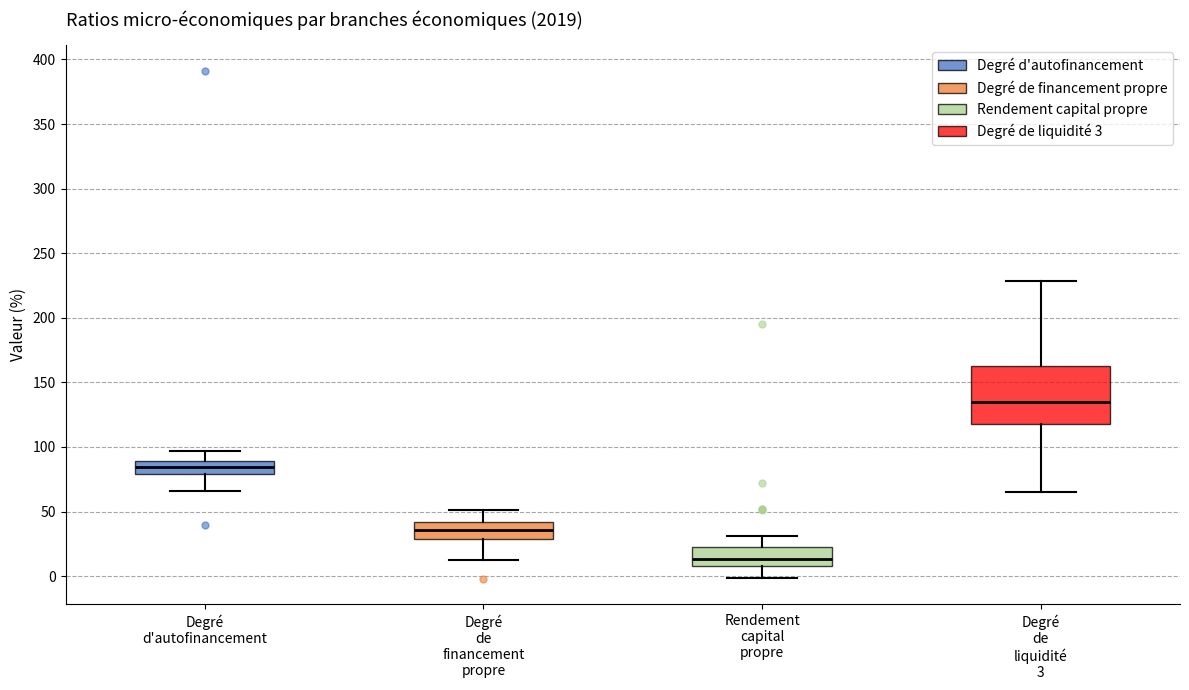

Reading left to right, read every box against the y-axis: the position of its median line, the range the box covers, and the ends of its whiskers. The values are not printed on the chart, so give them approximately, as read against the axis.

Degré d'autofinancement: median 85, box 80 to 90, whiskers 65 to 95
Degré de financement propre: median 35, box 30 to 40, whiskers 15 to 50
Rendement capital propre: median 15, box 10 to 25, whiskers 0 to 30
Degré de liquidité 3: median 135, box 120 to 165, whiskers 65 to 230